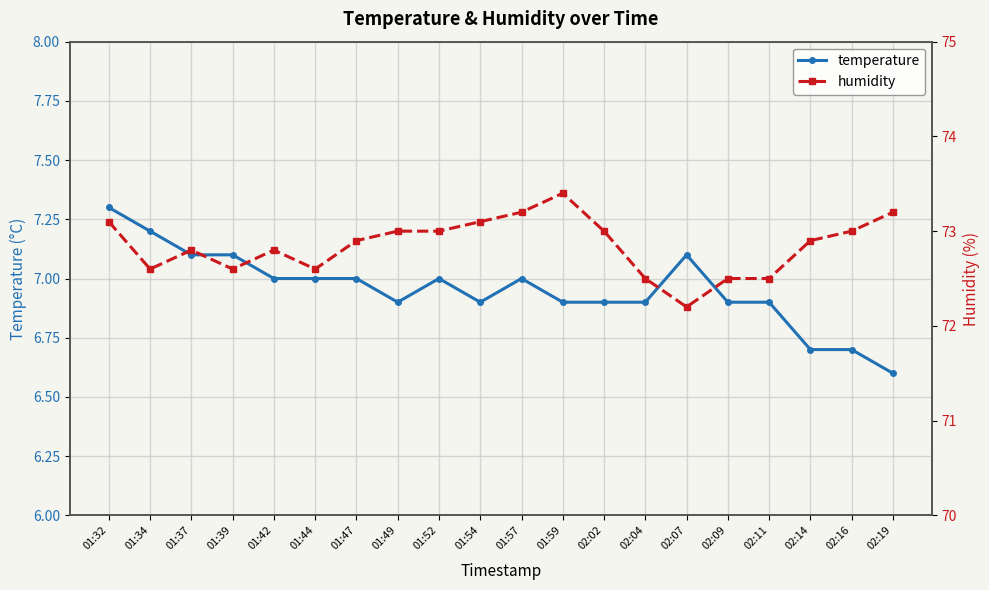

List the labels in order of temperature value, smallest first.

02:19, 02:14, 02:16, 01:49, 01:54, 01:59, 02:02, 02:04, 02:09, 02:11, 01:42, 01:44, 01:47, 01:52, 01:57, 01:37, 01:39, 02:07, 01:34, 01:32